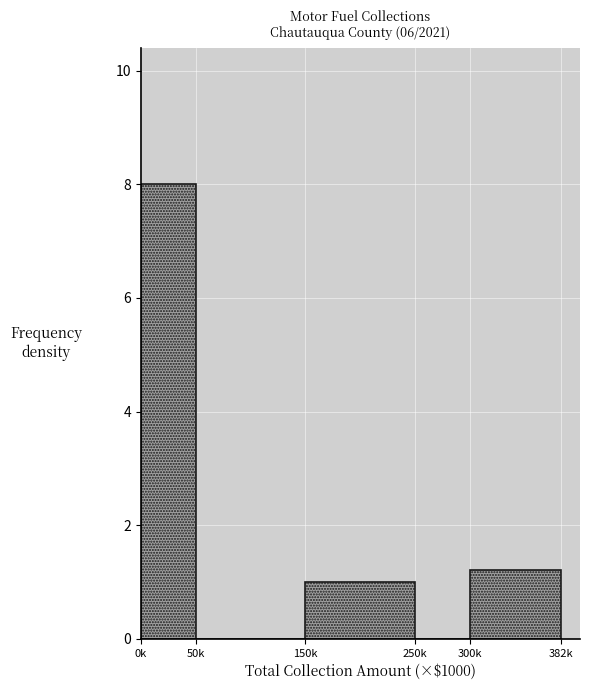

Reading left to right, extract all data points from this chart.

0k=8.0	50k=0.0	150k=1.0	250k=0.0	300k=1.2